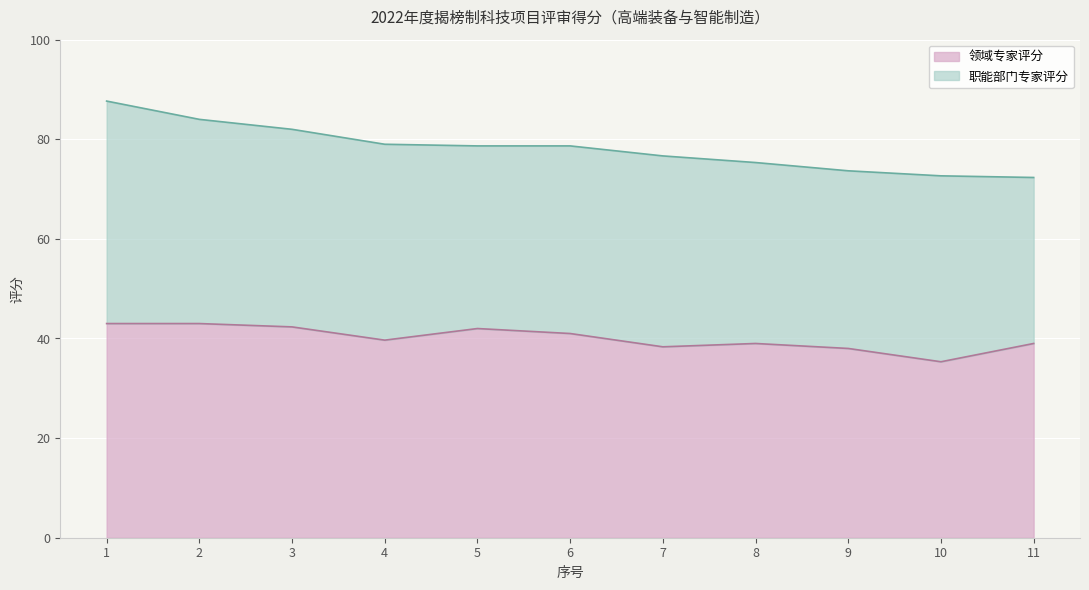

How many lines are shown in the chart?

2